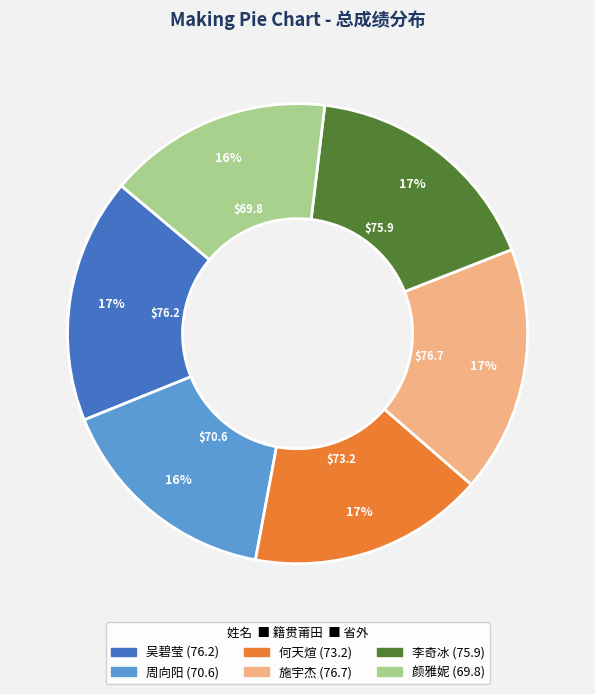

Does 吴碧莹 represent more than half of the total?

No